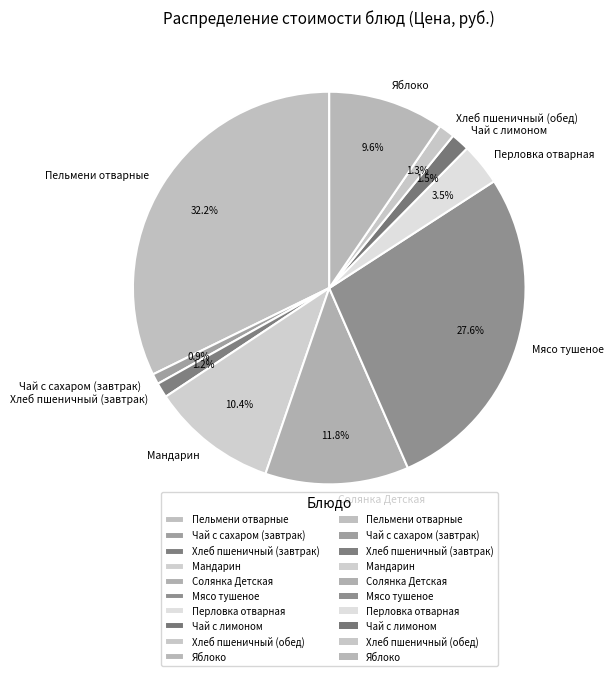

To the nearest percent, what portion does Чай с сахаром (завтрак) represent?

1%